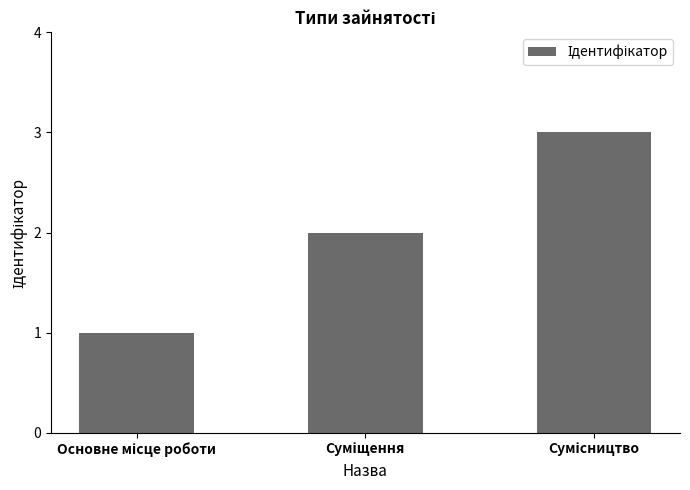

How many data points does each series have?

3